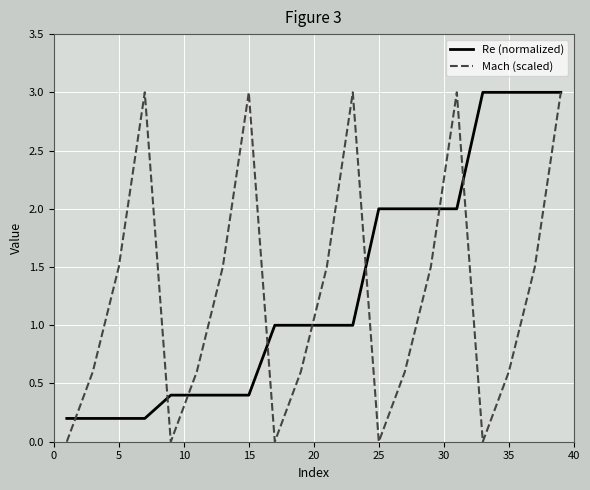

What is the highest value of the Mach (scaled) series?

3.0